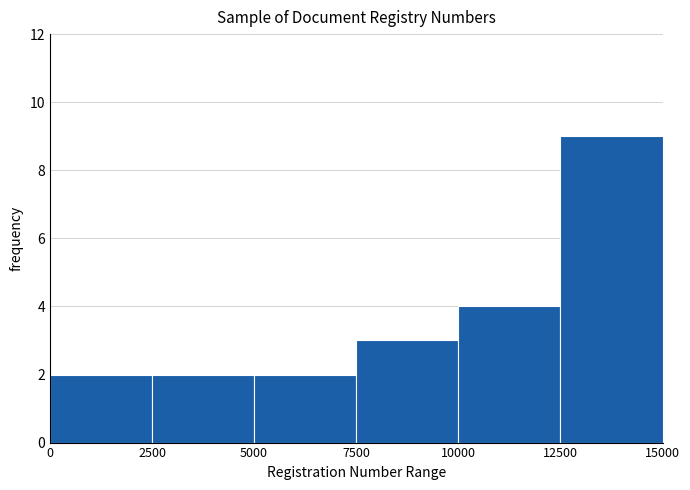

Reading left to right, transcribe this chart: for each bar, give the range it covers on the x-axis and its height. The values are not printed on the chart, so give them approximately, as read against the axis.

0 to 2500: 2
2500 to 5000: 2
5000 to 7500: 2
7500 to 10000: 3
10000 to 12500: 4
12500 to 15000: 9